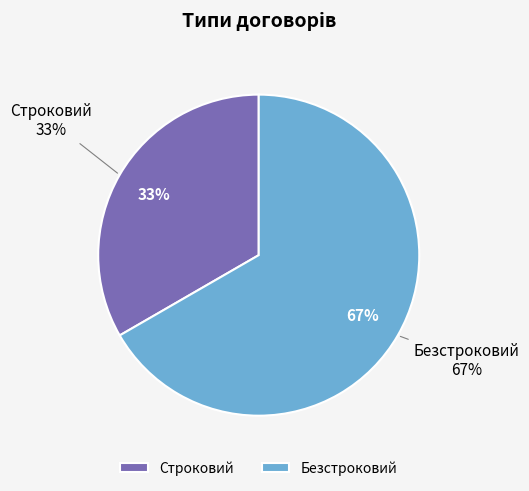

To the nearest percent, what is the difference between the Безстроковий and Строковий slice percentages?

33%